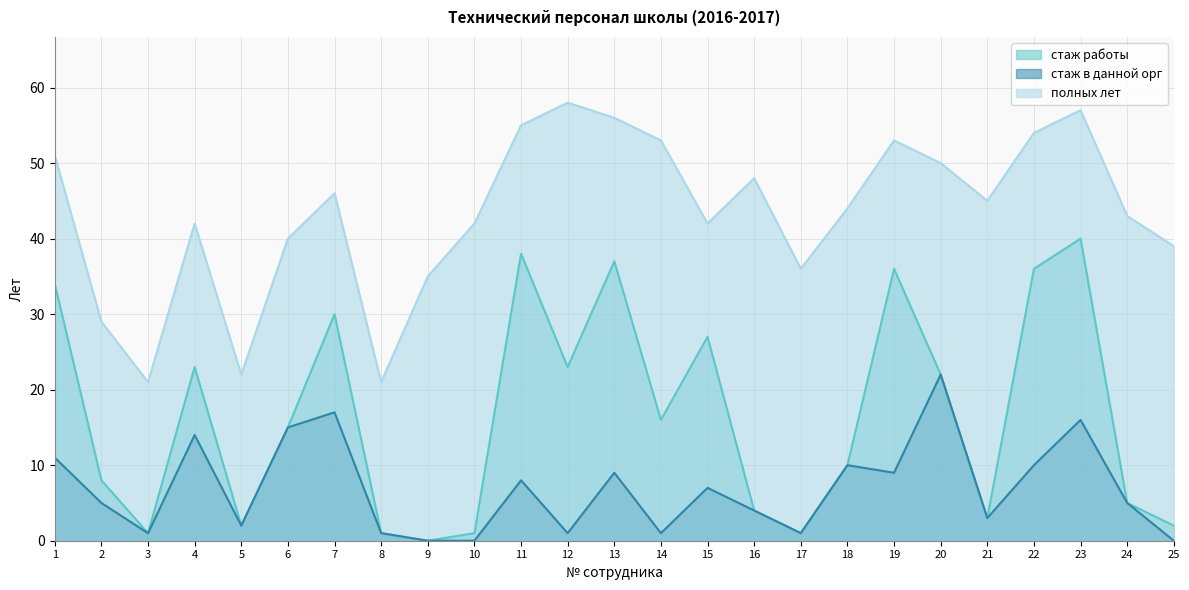

Which series has the widest spread of values?

стаж работы